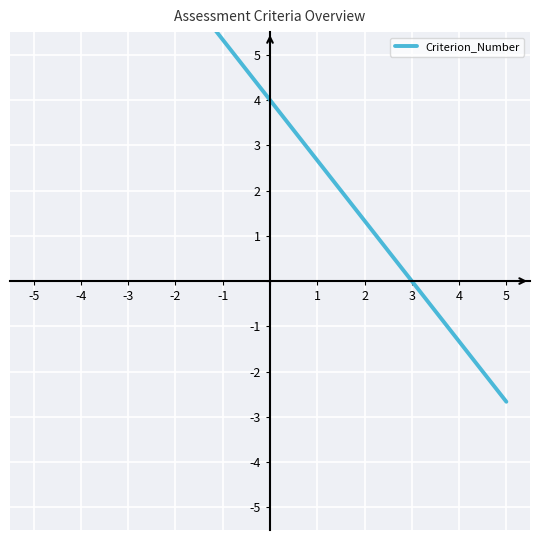

What is the value of the 17th point from the left?

-2.7